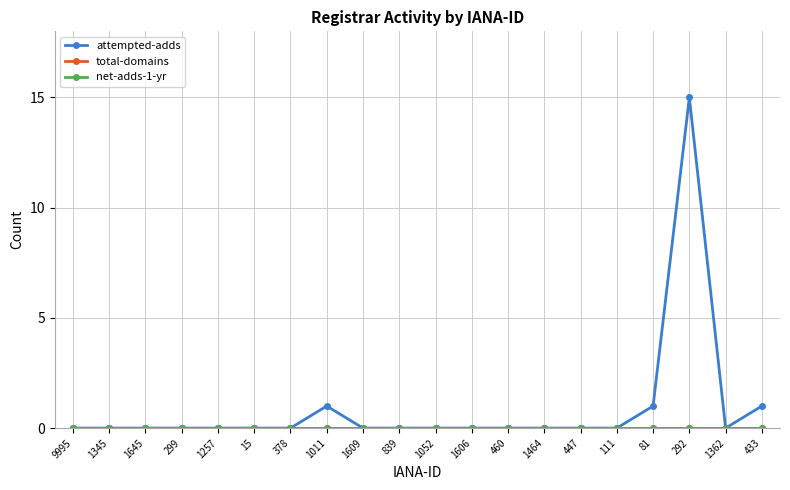

Is this an area chart (filled region under the line)?

No